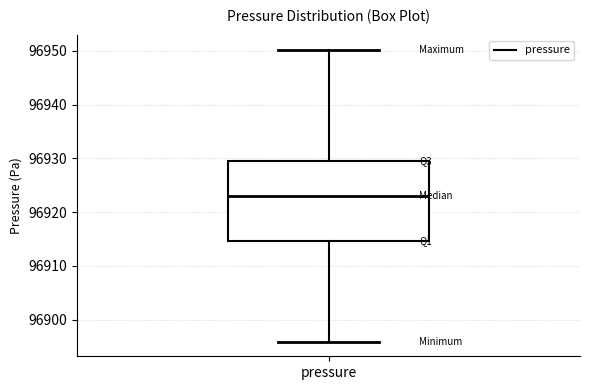

Where does the lower whisker of the box for pressure end on the y-axis? The values are not printed on the chart, so give them approximately, as read against the axis.

96896